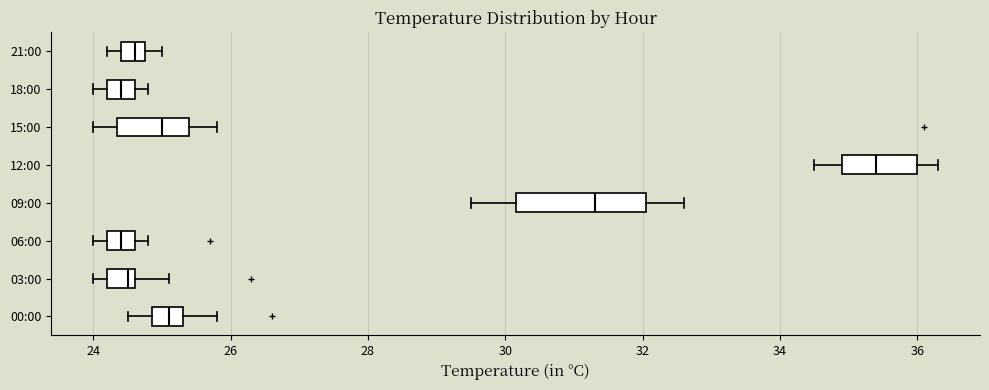

Which box has the furthest to the right median line?

12:00